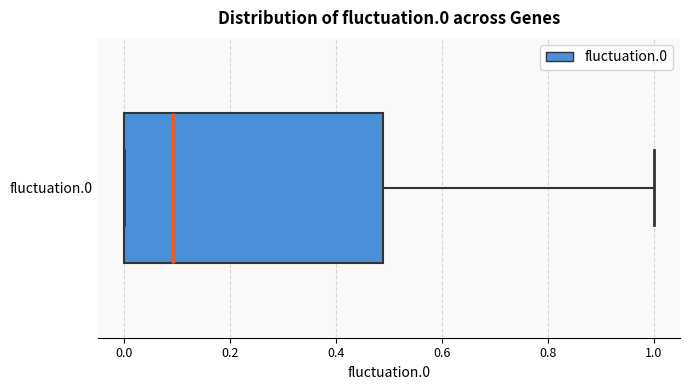

Where is the left edge of the box for fluctuation.0 on the x-axis? The values are not printed on the chart, so give them approximately, as read against the axis.

0.00